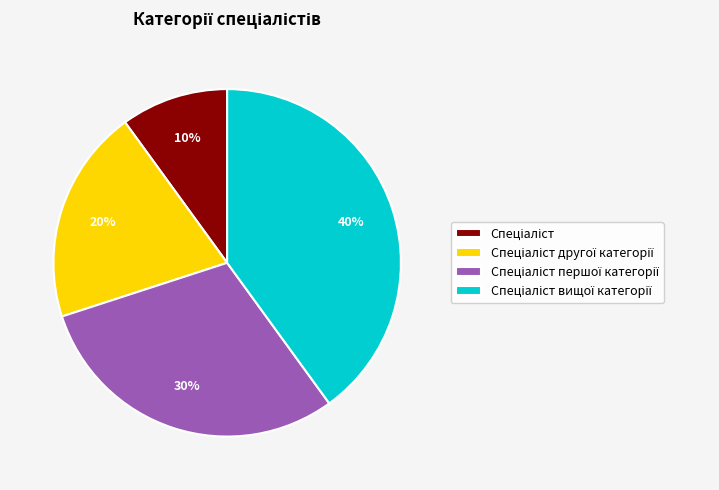

Does any single category account for the majority?

No